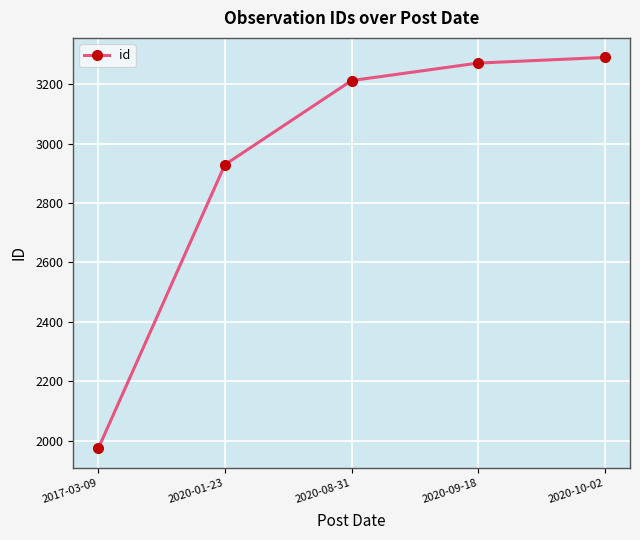

How many lines are shown in the chart?

1